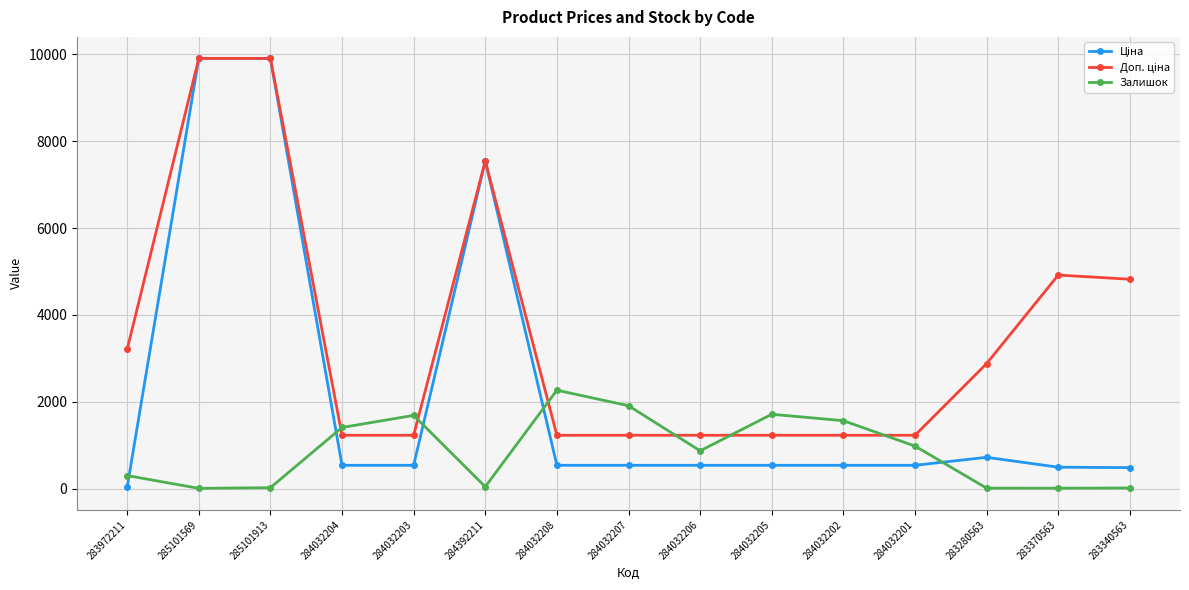

At which category does Залишок reach its first local peak?

284032203